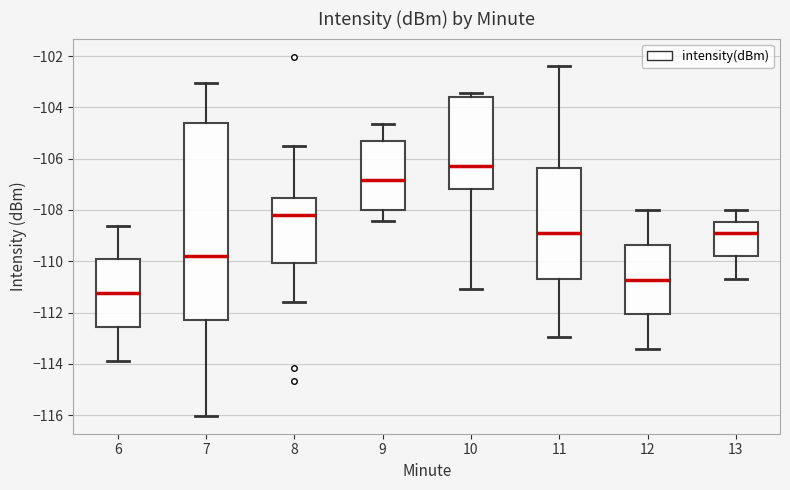

Reading left to right, read every box against the y-axis: the position of its median line, the range the box covers, and the ends of its whiskers. The values are not printed on the chart, so give them approximately, as read against the axis.

6: median -111.2, box -112.6 to -110.0, whiskers -113.8 to -108.6
7: median -109.8, box -112.2 to -104.6, whiskers -116.0 to -103.0
8: median -108.2, box -110.0 to -107.6, whiskers -111.6 to -105.4
9: median -106.8, box -108.0 to -105.4, whiskers -108.4 to -104.6
10: median -106.2, box -107.2 to -103.6, whiskers -111.0 to -103.4
11: median -108.8, box -110.6 to -106.4, whiskers -113.0 to -102.4
12: median -110.8, box -112.0 to -109.4, whiskers -113.4 to -108.0
13: median -108.8, box -109.8 to -108.4, whiskers -110.6 to -108.0